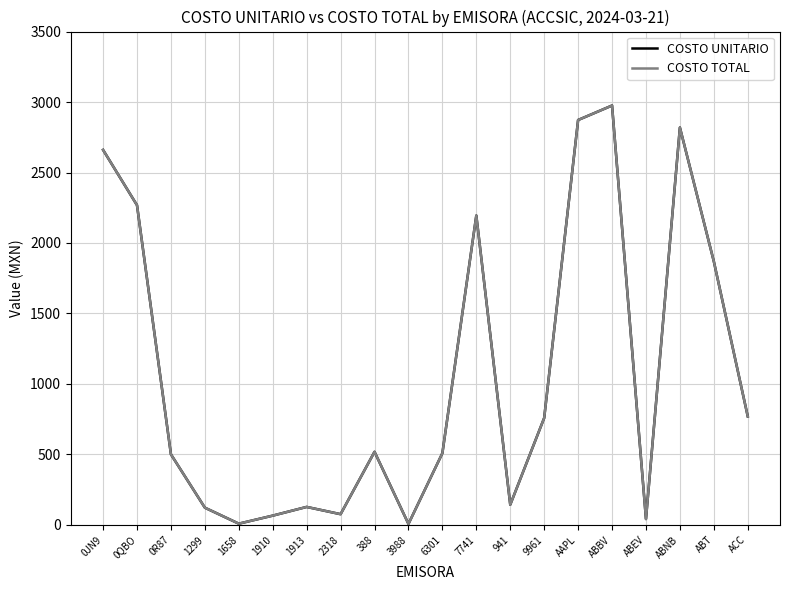

True or false: COSTO UNITARIO and COSTO TOTAL intersect in this chart.

False